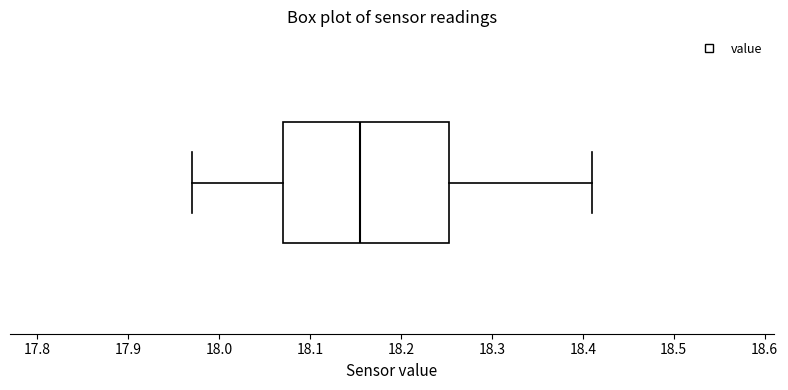

Read this box plot against the x-axis: the position of the median line, the range covered by the box, and the ends of both whiskers. The values are not printed on the chart, so give them approximately, as read against the axis.

median 18.16, box 18.07 to 18.25, whiskers 17.97 to 18.41